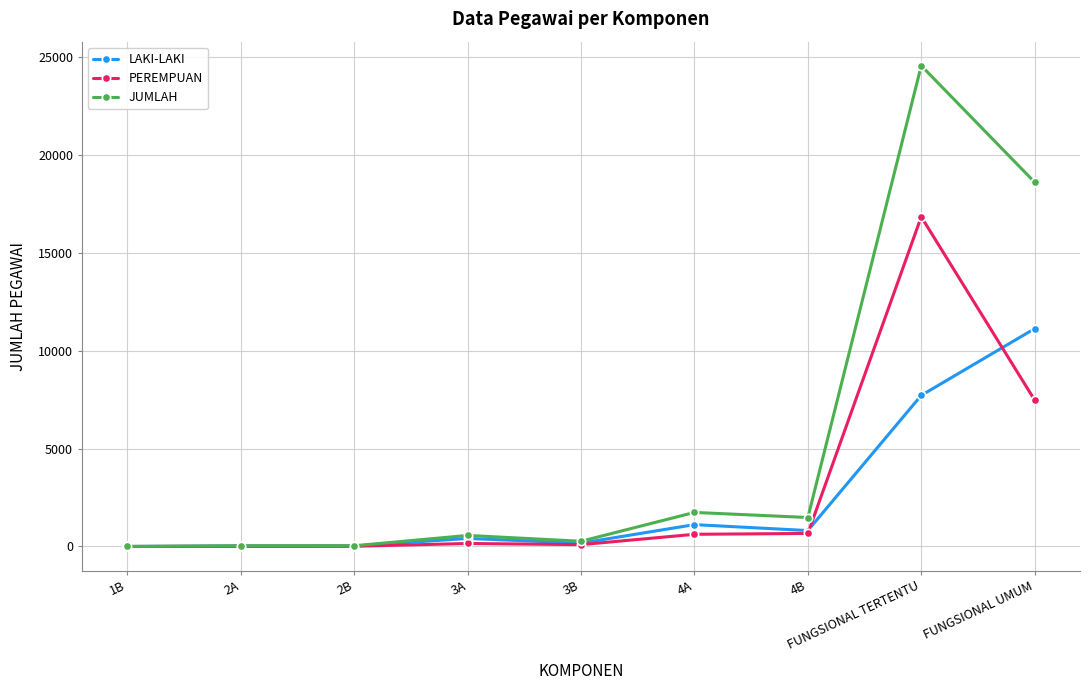

What is the label of the 9th point from the right?

1B